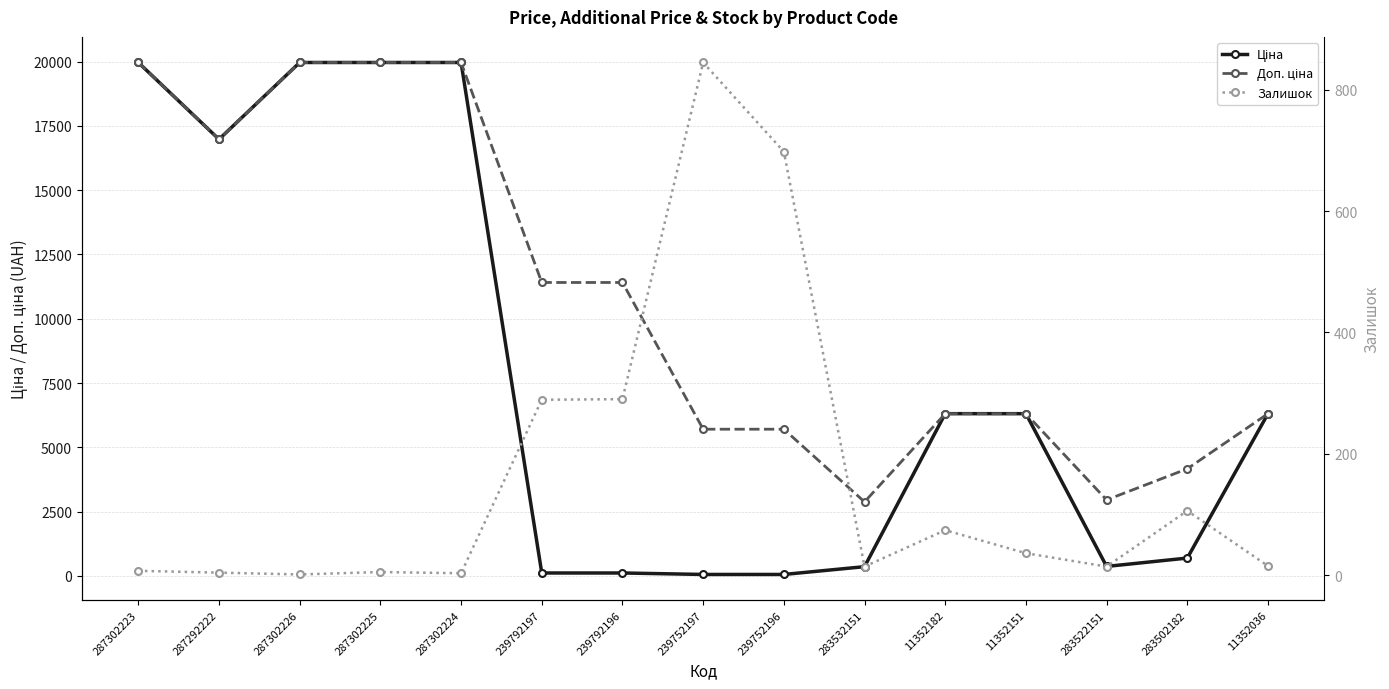

List the labels in order of Залишок value, smallest first.

287302226, 287302224, 287292222, 287302225, 287302223, 283532151, 283522151, 11352036, 11352151, 11352182, 283502182, 239792197, 239792196, 239752196, 239752197